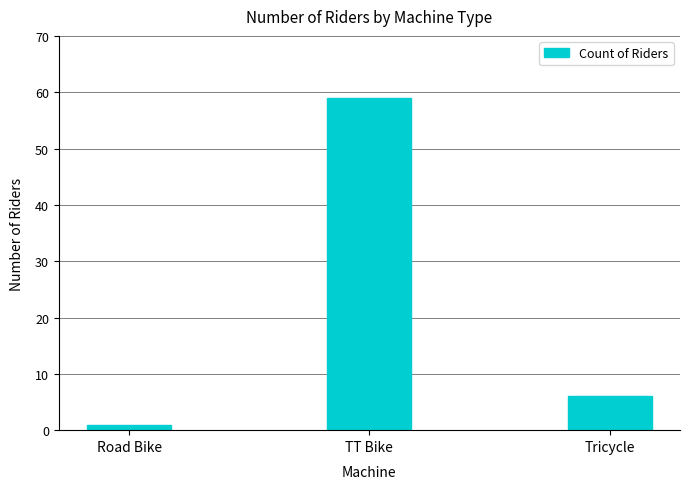

The value at Road Bike is 1. True or false?

True